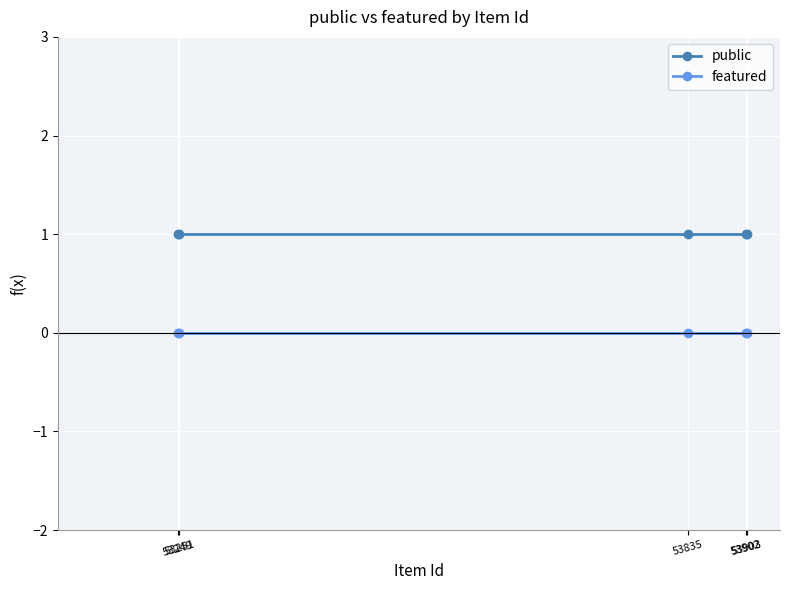

Reading left to right, transcribe all the data shown in this chart.

public: 1	1	1	1	1
featured: 0	0	0	0	0